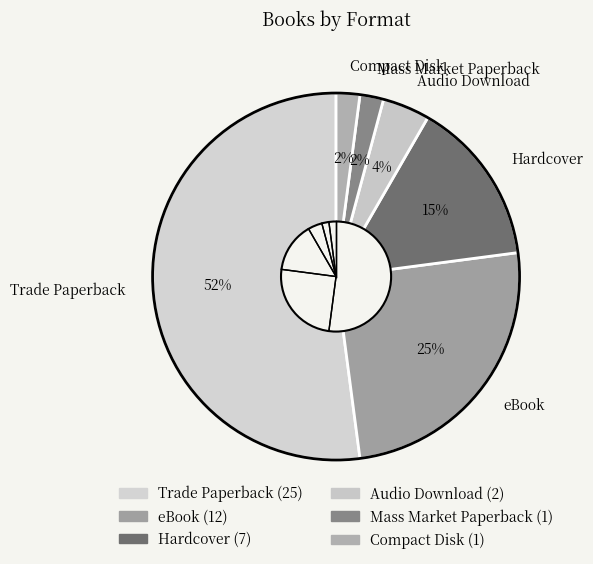

To the nearest percent, what percentage of the pie is Hardcover?

15%